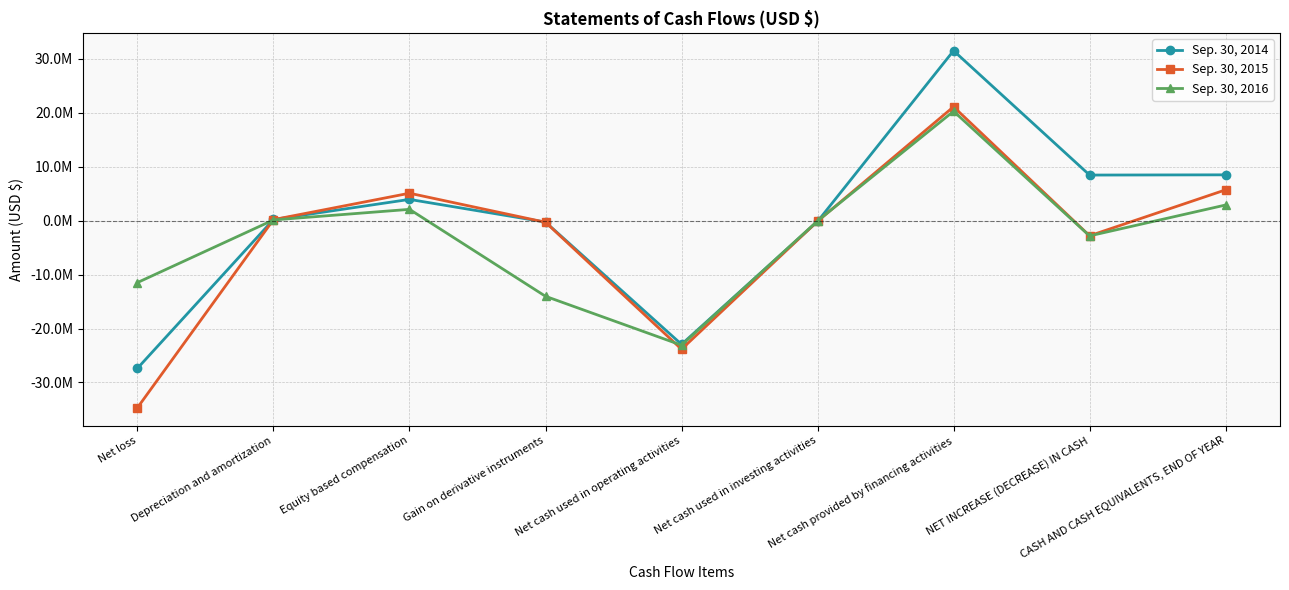

What is the maximum value shown in the chart?

31538891